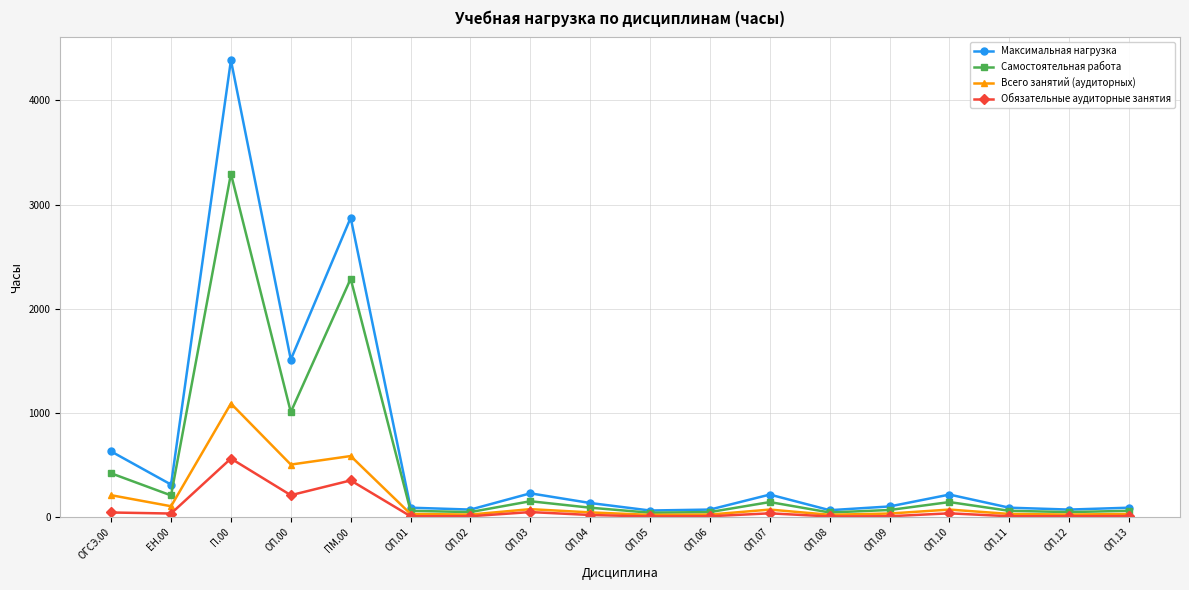

Between П.00 and ПМ.00, which series saw the biggest shift?

Максимальная нагрузка